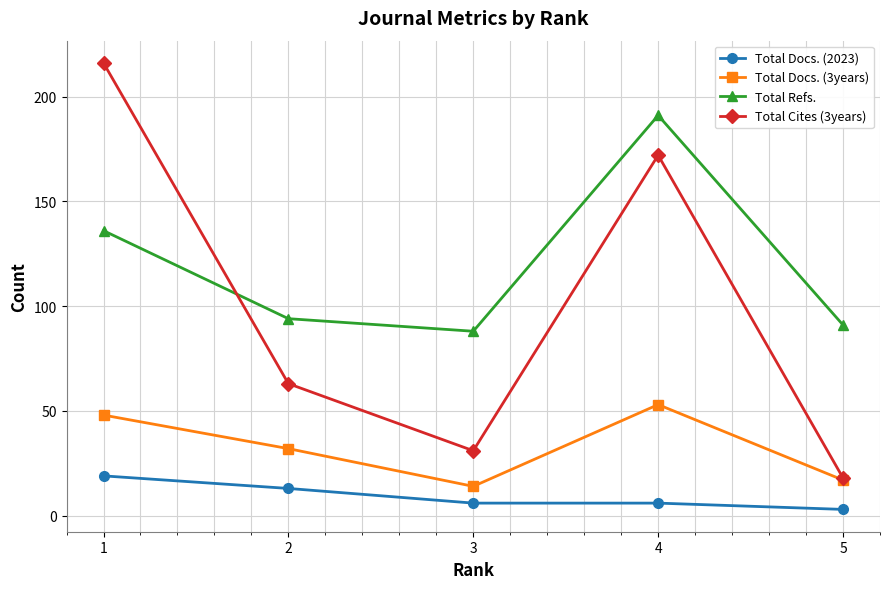

True or false: Total Docs. (2023) and Total Cites (3years) intersect in this chart.

False